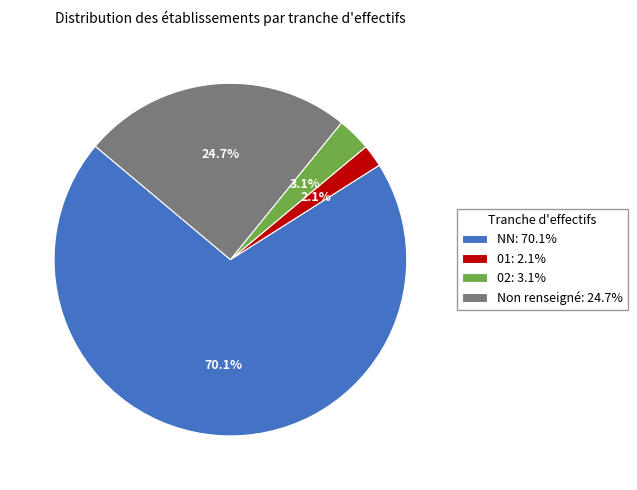

Which category has the smallest portion of the pie?

01: 2.1%